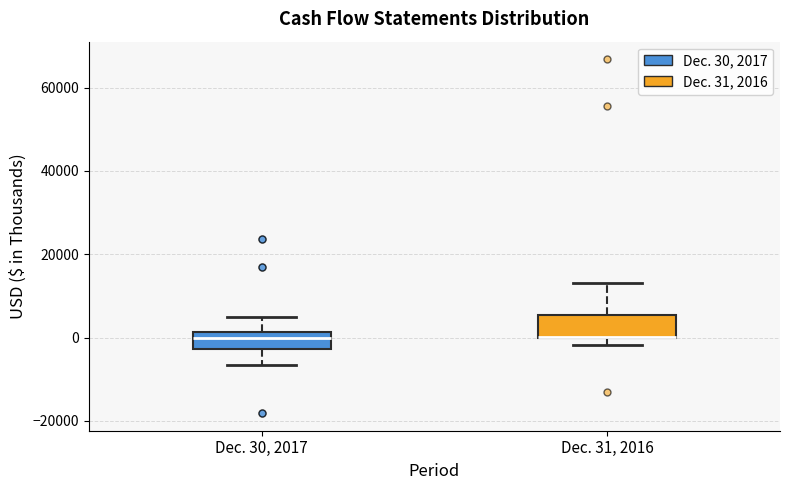

Reading left to right, read every box against the y-axis: the position of its median line, the range the box covers, and the ends of its whiskers. The values are not printed on the chart, so give them approximately, as read against the axis.

Dec. 30, 2017: median 0, box -2000 to 2000, whiskers -6000 to 4000
Dec. 31, 2016: median 0 (drawn on the box's lower edge), box 0 to 6000, whiskers -2000 to 14000